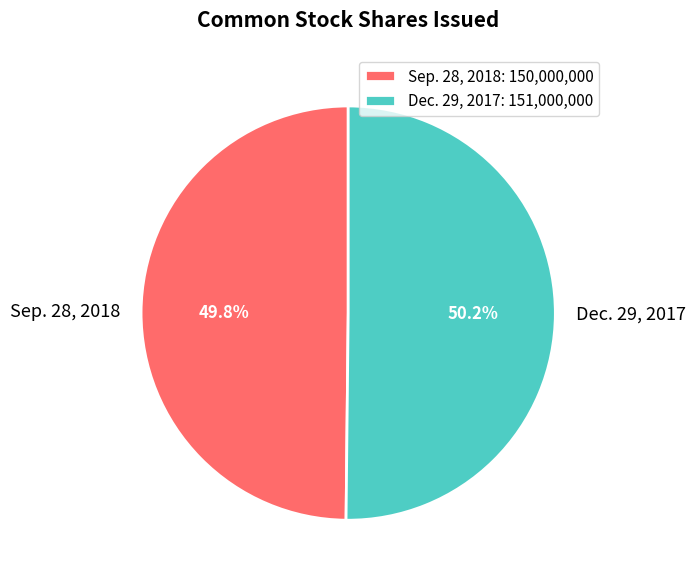

Is there any slice that represents more than half of the pie?

Yes